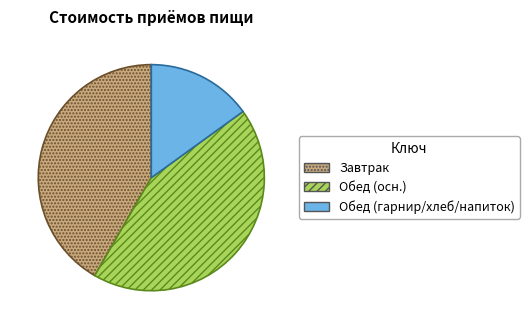

Which slice is the largest?

Обед (осн.)